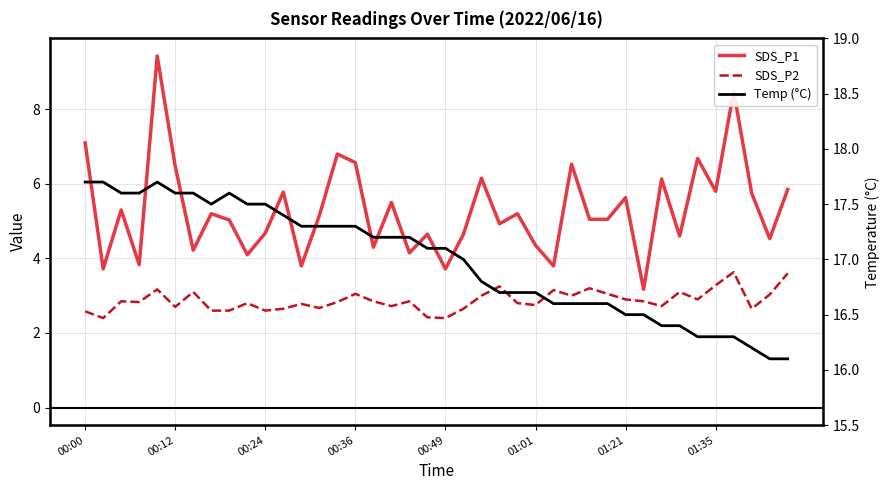

Which series changed the most between 01:35 and 34?

SDS_P1